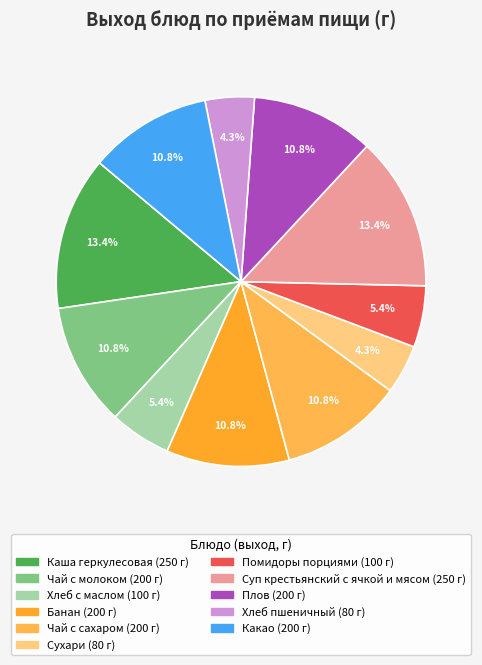

To the nearest percent, what portion does Сухари represent?

4%